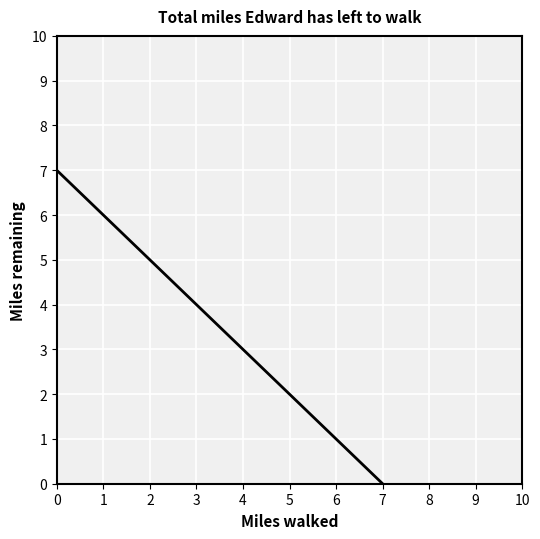

What is the sum of the values at 0 and 6?

8